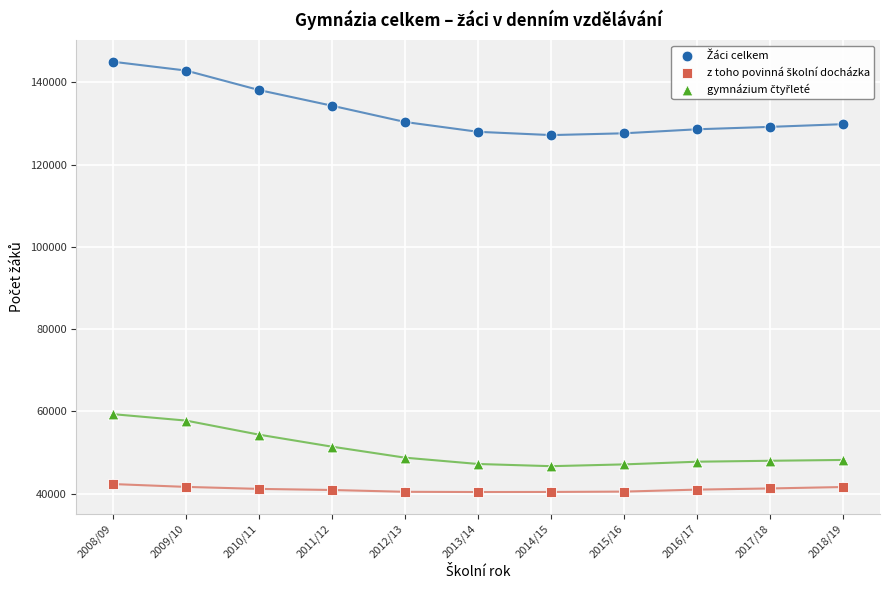

Across all data points, what is the range of X values (max minus min)?

10